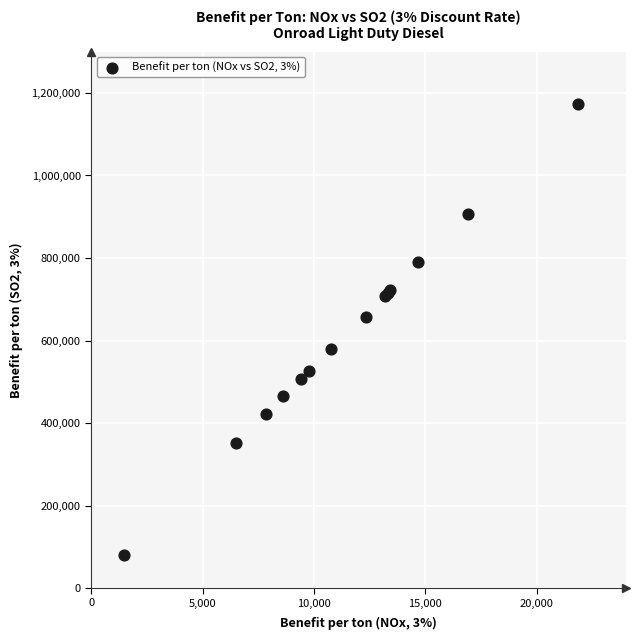

What Y value in the scatter plot is closest to 626538?

655897